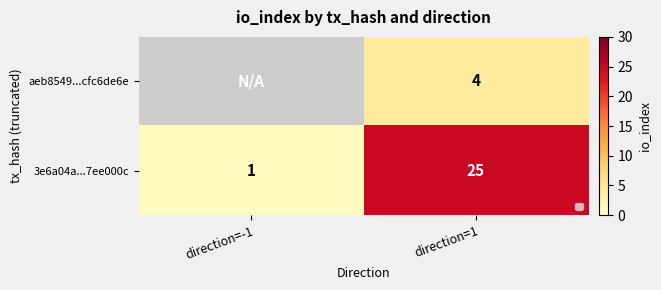

What is the total value across all series at direction=1?

29